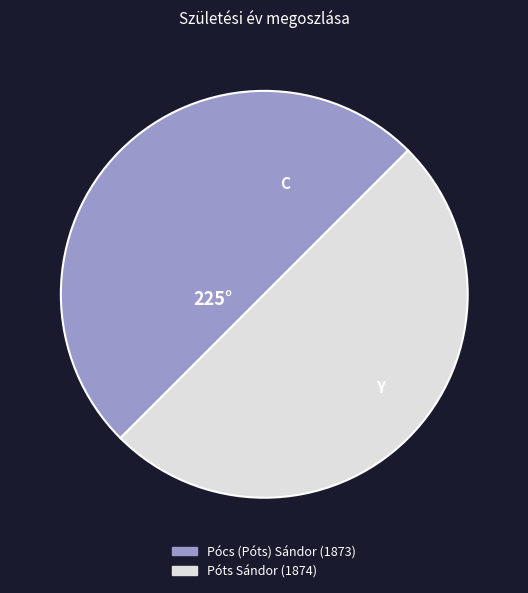

Is the sum of Pócs (Póts) Sándor (1873) and Póts Sándor (1874) greater than half?

Yes